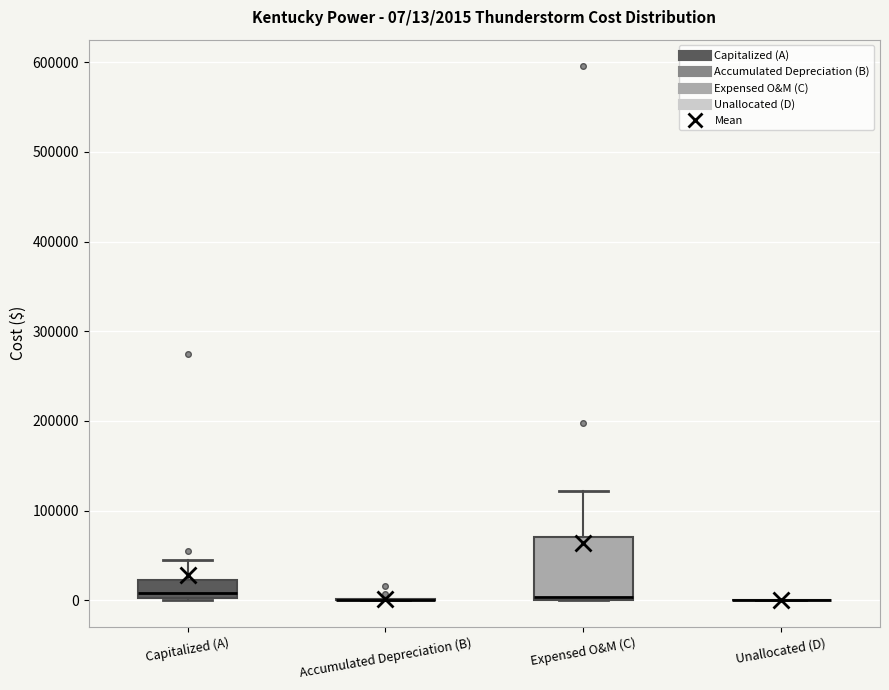

Which box is the tallest, from its lower edge to its upper edge?

Expensed O&M (C)